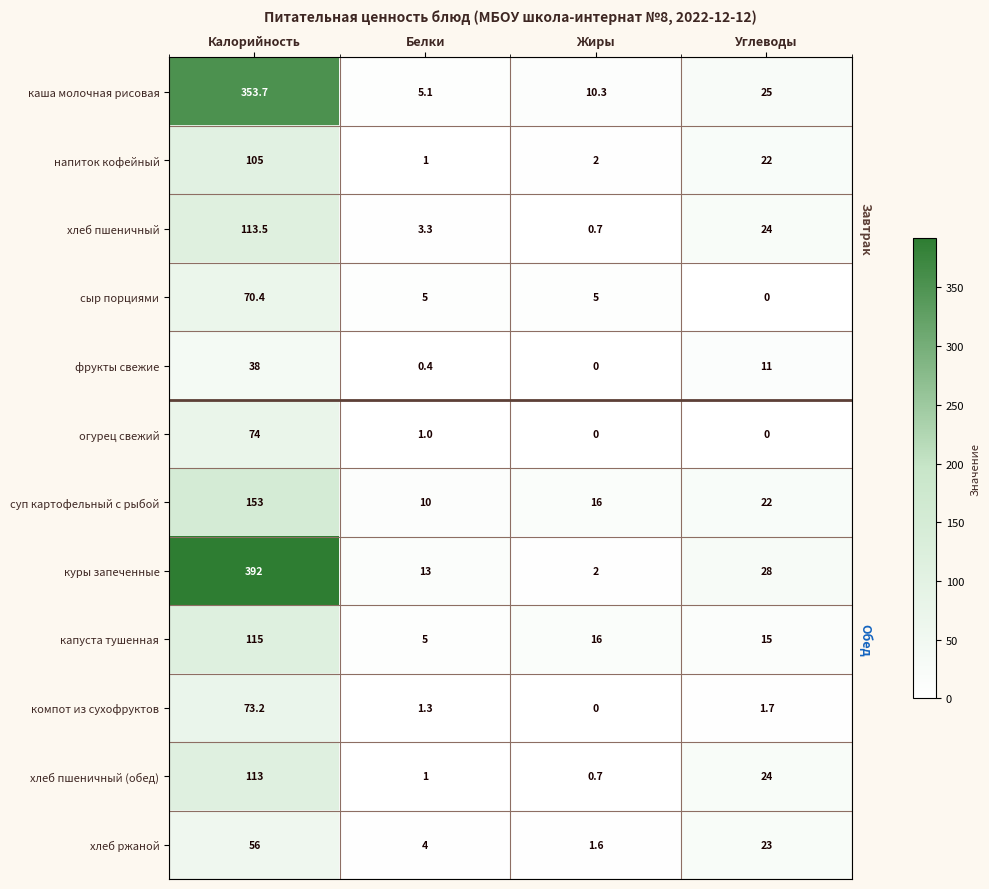

At which category is the sum across all series the highest?

Калорийность